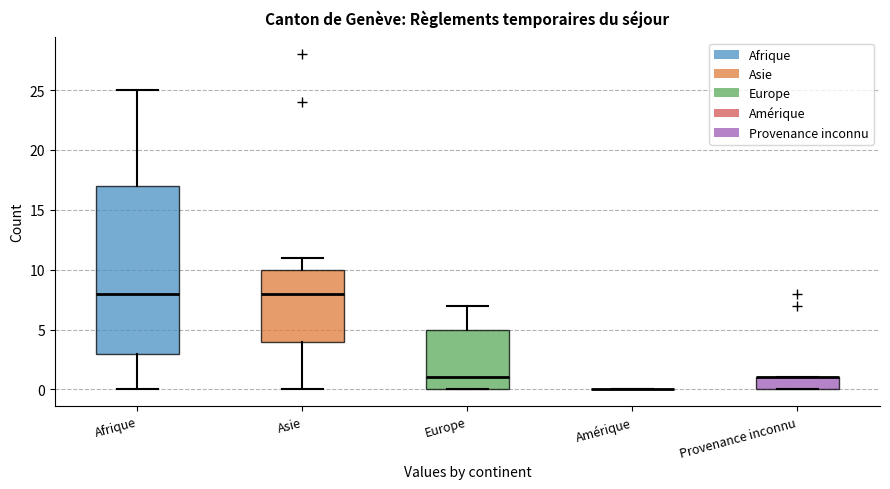

Where is the lower edge of the box for Provenance inconnu on the y-axis? The values are not printed on the chart, so give them approximately, as read against the axis.

0